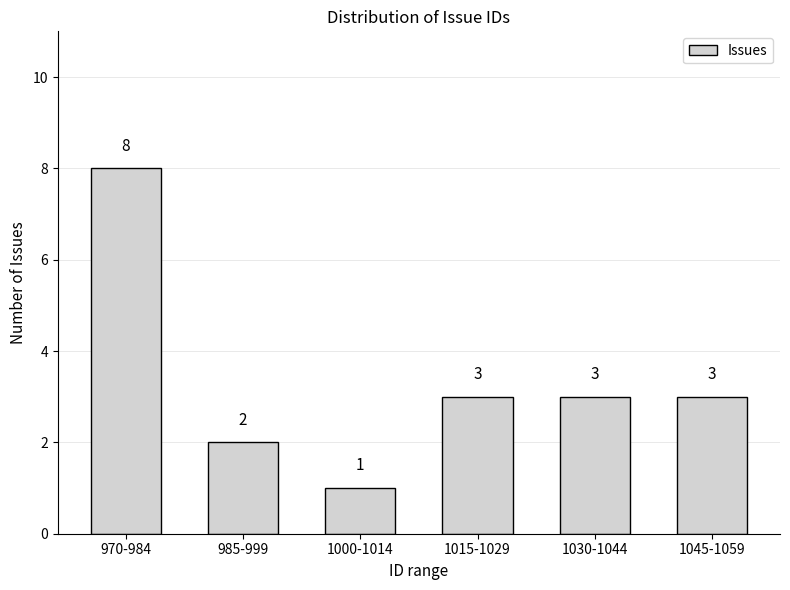

Reading right to left, list all the values displayed in this chart.

1045-1059=3	1030-1044=3	1015-1029=3	1000-1014=1	985-999=2	970-984=8